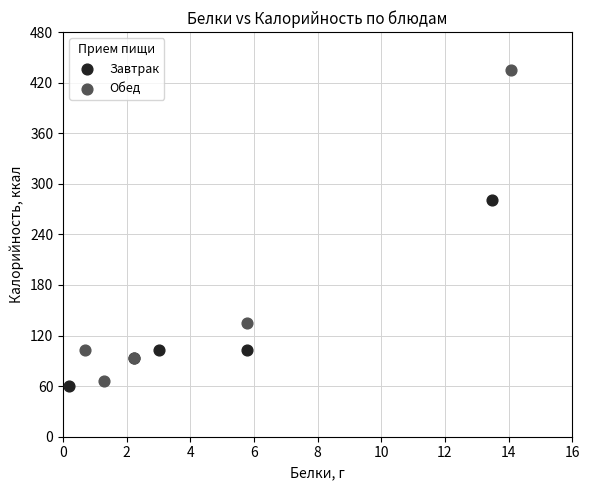

Which series contains the highest Y value?

Обед